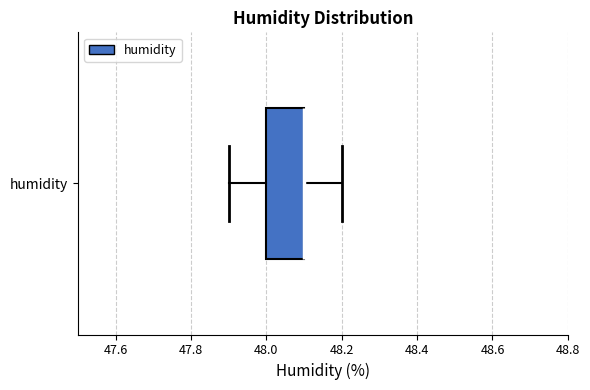

Where is the left edge of the box for humidity on the x-axis? The values are not printed on the chart, so give them approximately, as read against the axis.

48.0